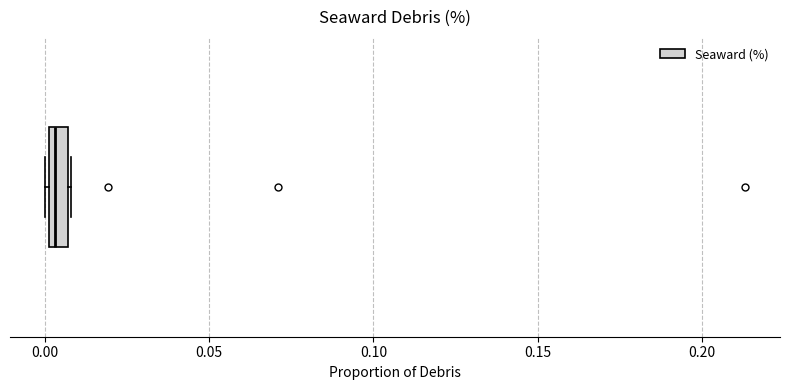

Where is the right edge of the box on the x-axis? The values are not printed on the chart, so give them approximately, as read against the axis.

0.005